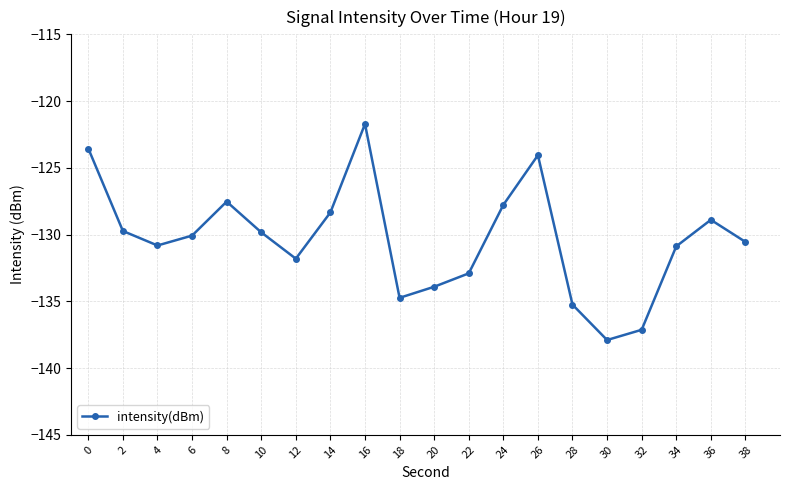

Does the chart display data point markers on the line(s)?

Yes